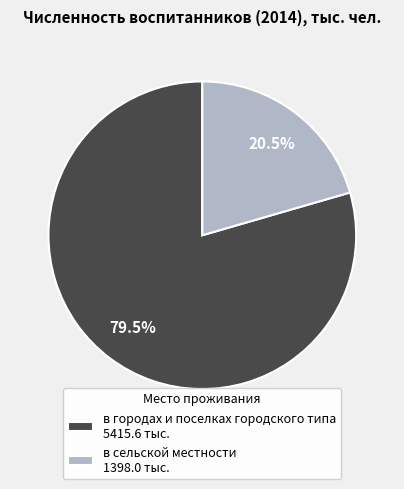

Which category has the smallest portion of the pie?

в сельской местности